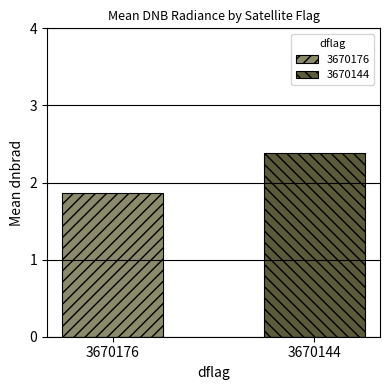

What is the smallest value displayed?

1.9